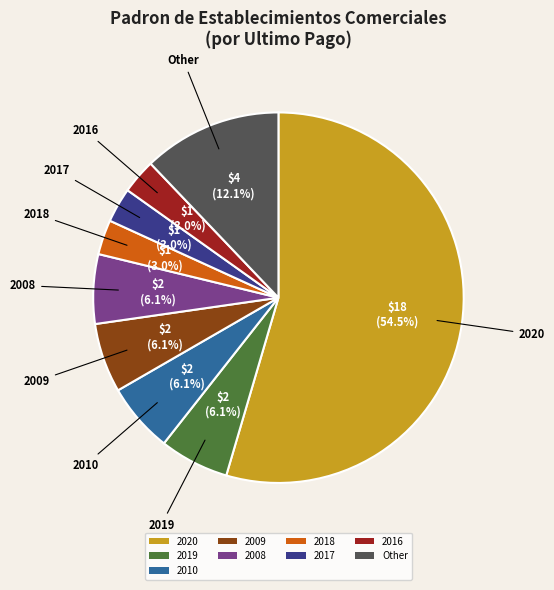

Which slice is the largest?

2020